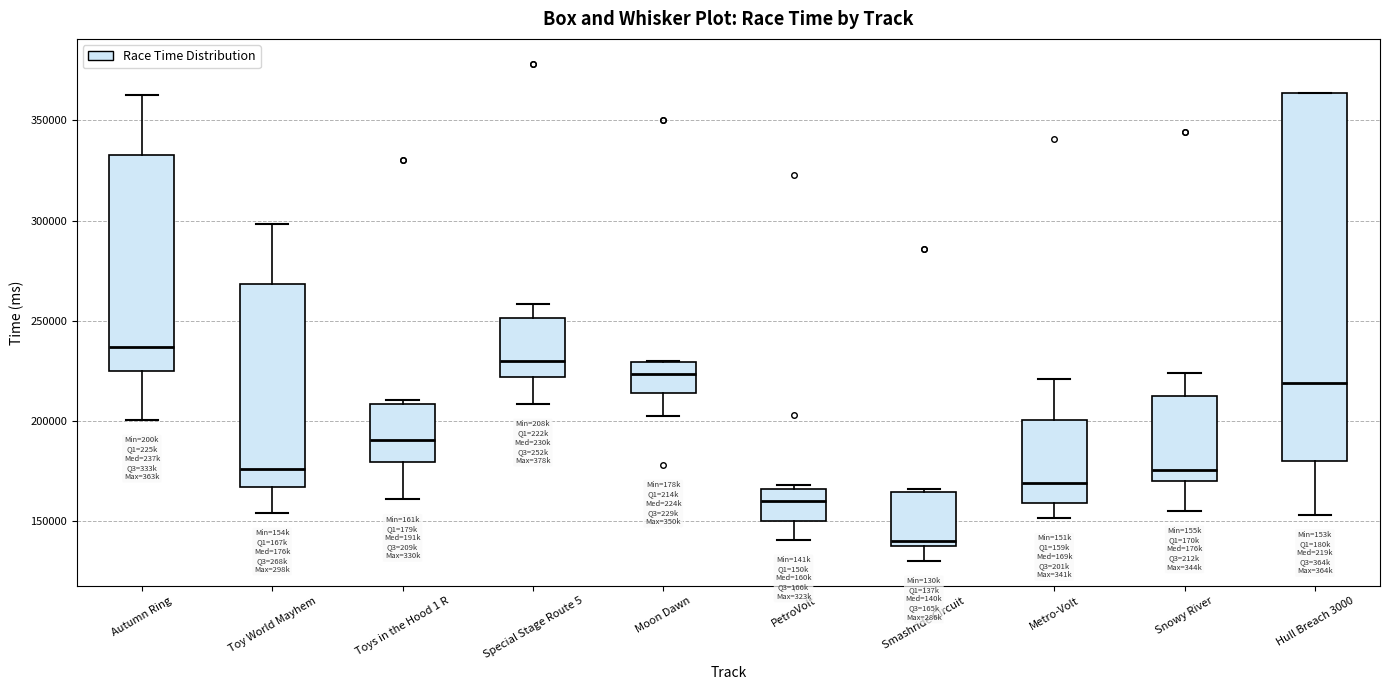

Reading left to right, transcribe this box plot: for each box, give where its median line is, the range the box spans, and where its two whiskers end, as read against the y-axis. The values are not printed on the chart, so give them approximately, as read against the axis.

Autumn Ring: median 235000, box 225000 to 335000, whiskers 200000 to 365000
Toy World Mayhem: median 175000, box 165000 to 270000, whiskers 155000 to 300000
Toys in the Hood 1 R: median 190000, box 180000 to 210000, whiskers 160000 to 210000 (just above the box's upper edge)
Special Stage Route 5: median 230000, box 220000 to 250000, whiskers 210000 to 260000
Moon Dawn: median 225000, box 215000 to 230000, whiskers 205000 to 230000
PetroVolt: median 160000, box 150000 to 165000, whiskers 140000 to 170000
Smashride Circuit: median 140000, box 135000 to 165000, whiskers 130000 to 165000
Metro-Volt: median 170000, box 160000 to 200000, whiskers 150000 to 220000
Snowy River: median 175000, box 170000 to 210000, whiskers 155000 to 225000
Hull Breach 3000: median 220000, box 180000 to 365000, whiskers 155000 to 365000